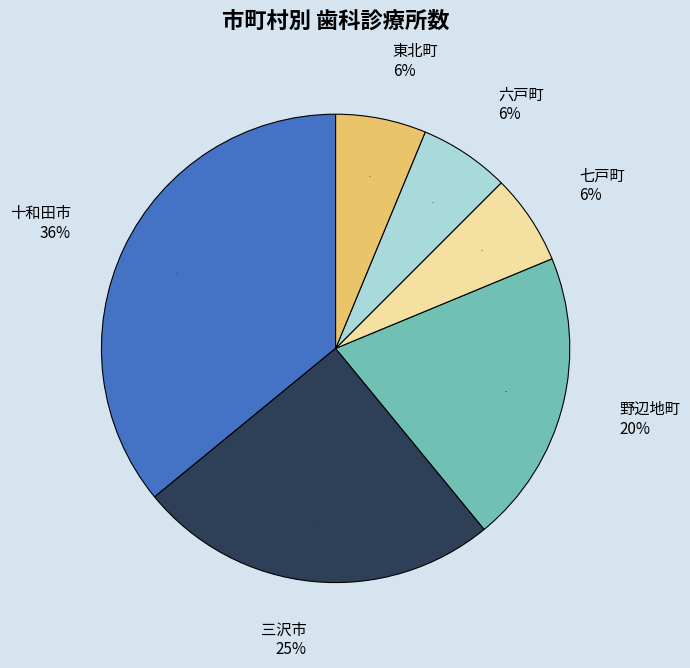

How many slices are in this pie chart?

6